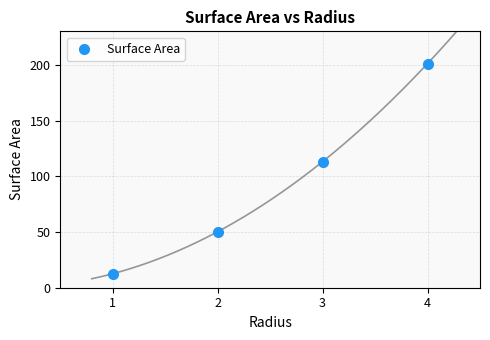

What Y value in the scatter plot is closest to 106?

113.1